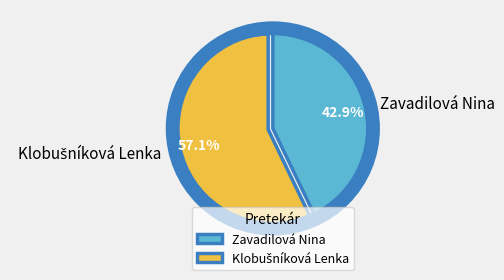

To the nearest percent, what percentage of the pie is Zavadilová Nina?

43%